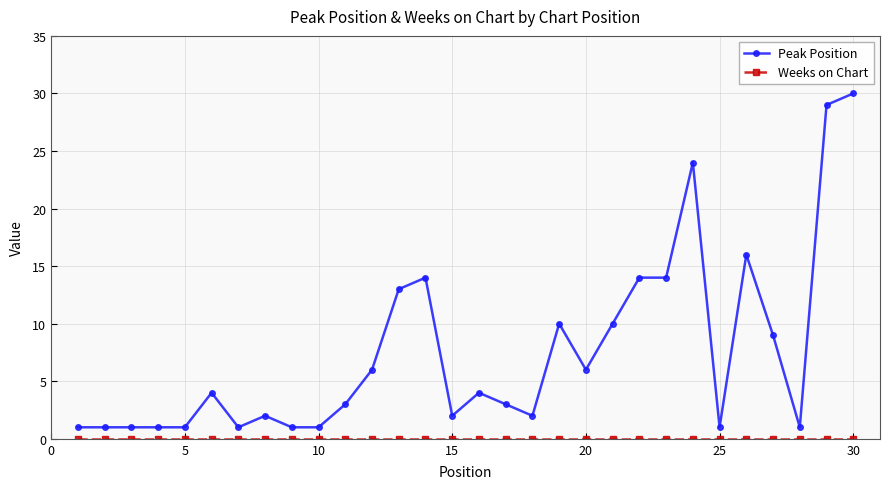

What is the greatest value displayed?

30